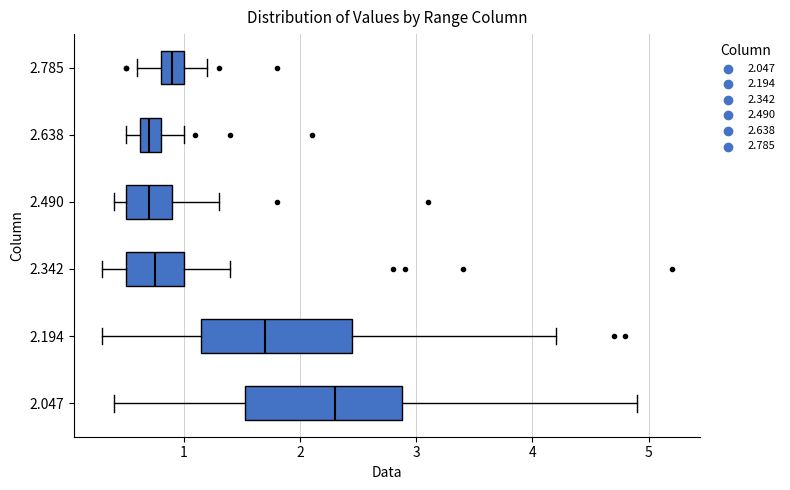

Where is the right edge of the box at y = 2.047 on the x-axis? The values are not printed on the chart, so give them approximately, as read against the axis.

2.9